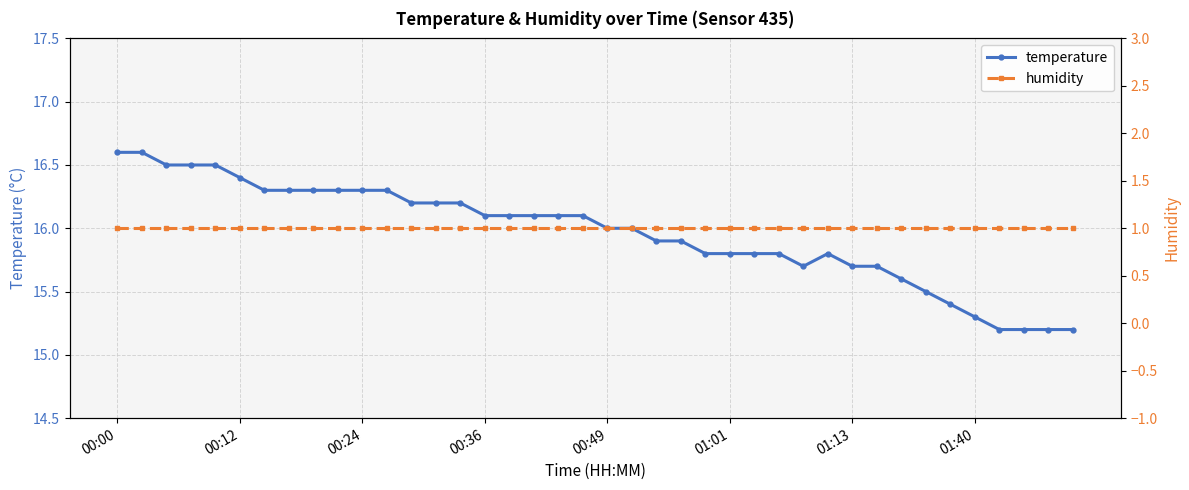

What is the minimum value shown in the chart?

1.0